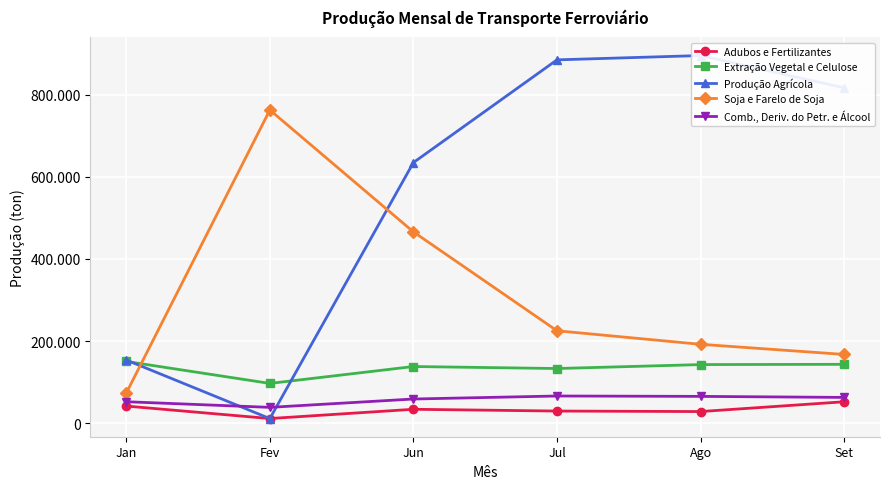

How many series are shown in this chart?

5